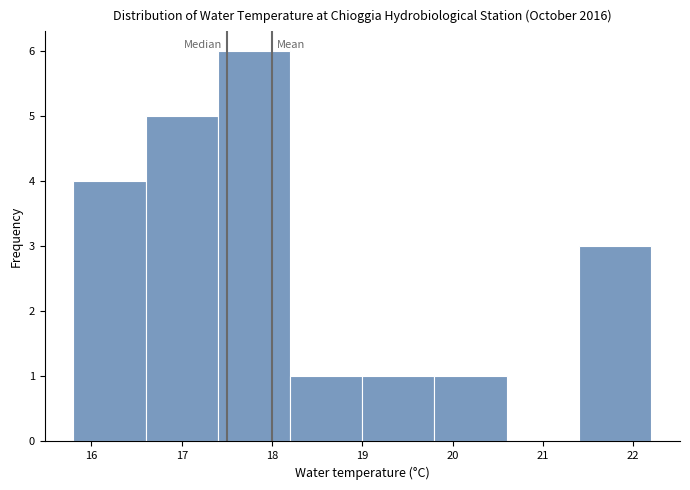

Reading left to right, list every bar in this chart as the range it spans on the x-axis followed by its height. The values are not printed on the chart, so give them approximately, as read against the axis.

15.8 to 16.6: 4
16.6 to 17.4: 5
17.4 to 18.2: 6
18.2 to 19.0: 1
19.0 to 19.8: 1
19.8 to 20.6: 1
20.6 to 21.4: 0
21.4 to 22.2: 3